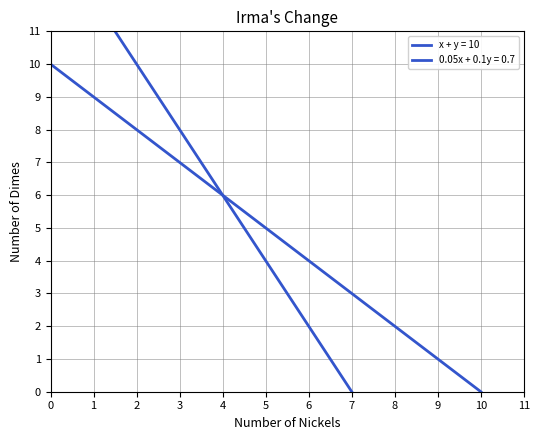

Is it true that x + y = 10 equals 4 at 1?

False